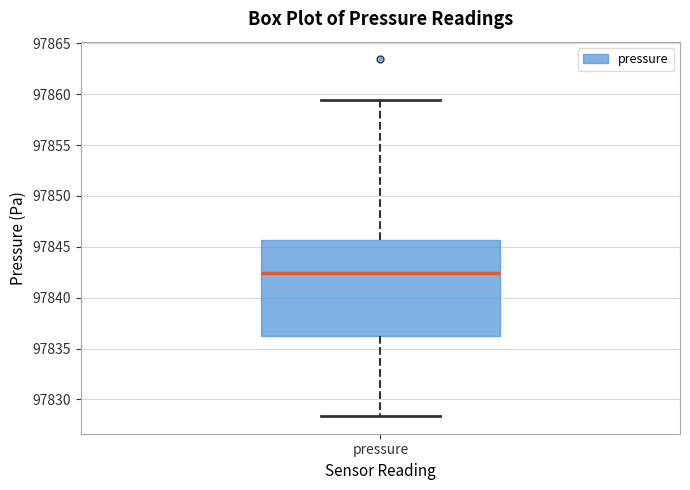

Where does the median line of the box for pressure sit on the y-axis? The values are not printed on the chart, so give them approximately, as read against the axis.

97842.5